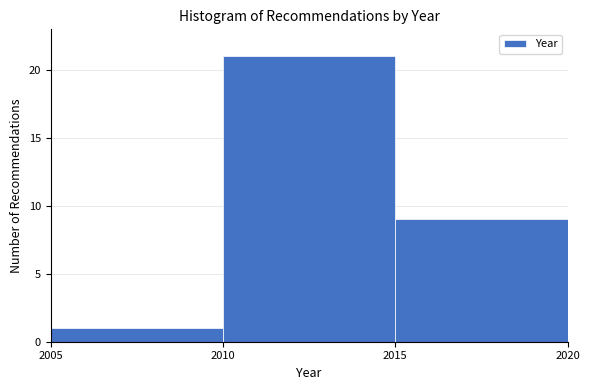

Reading left to right, list every bar in this chart as the range it spans on the x-axis followed by its height. The values are not printed on the chart, so give them approximately, as read against the axis.

2005 to 2010: 1
2010 to 2015: 21
2015 to 2020: 9